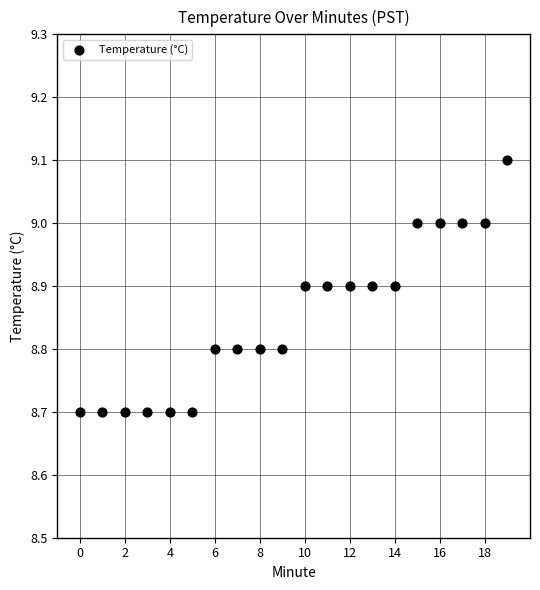

What is the range of Y values (max minus min)?

0.4